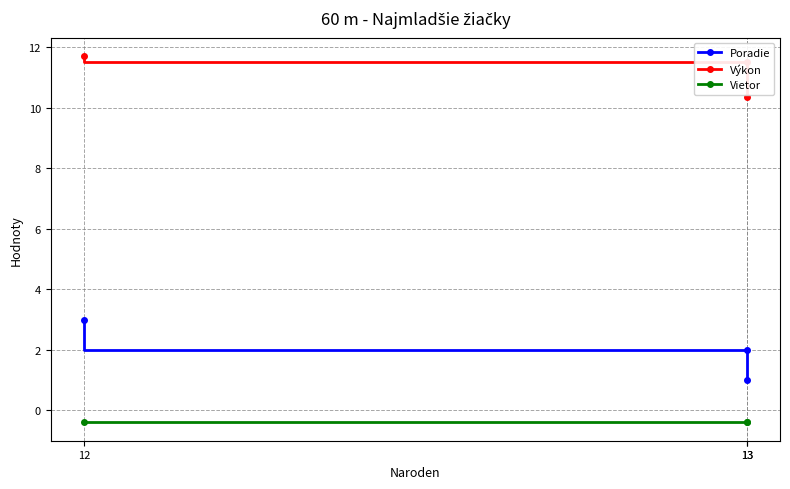

How many lines are shown in the chart?

3